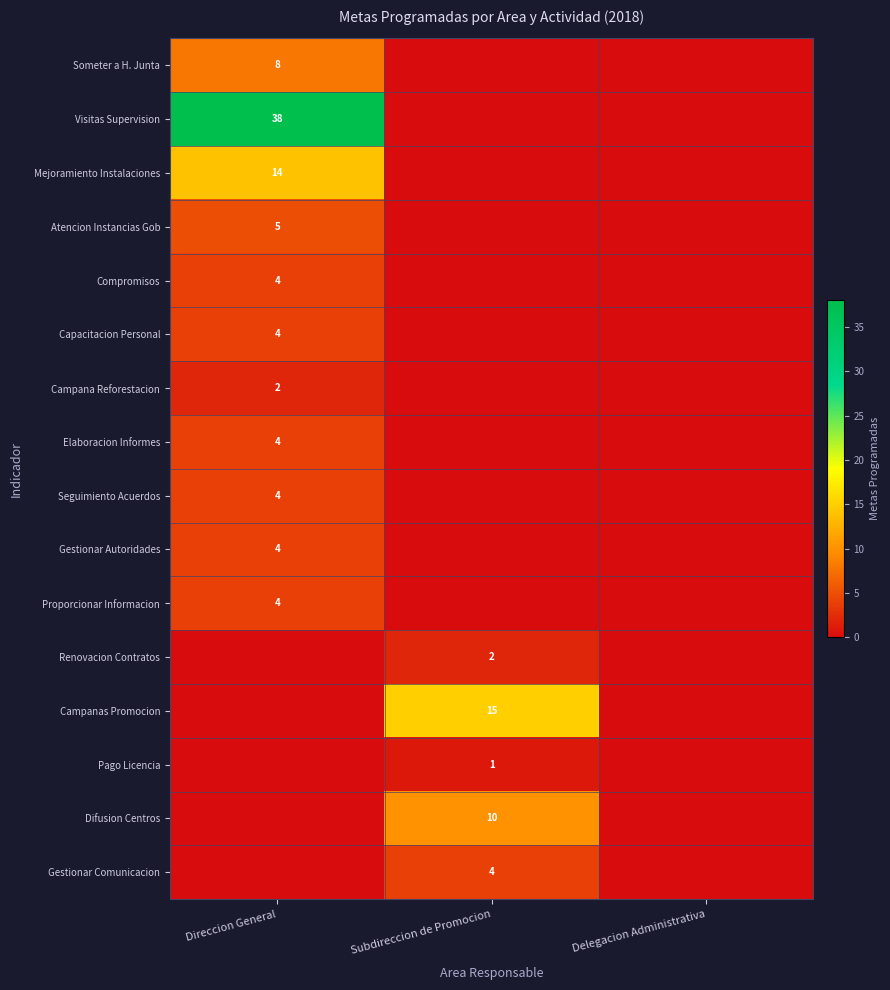

The Atencion Instancias Gob series shows 2 at Direccion General. True or false?

False